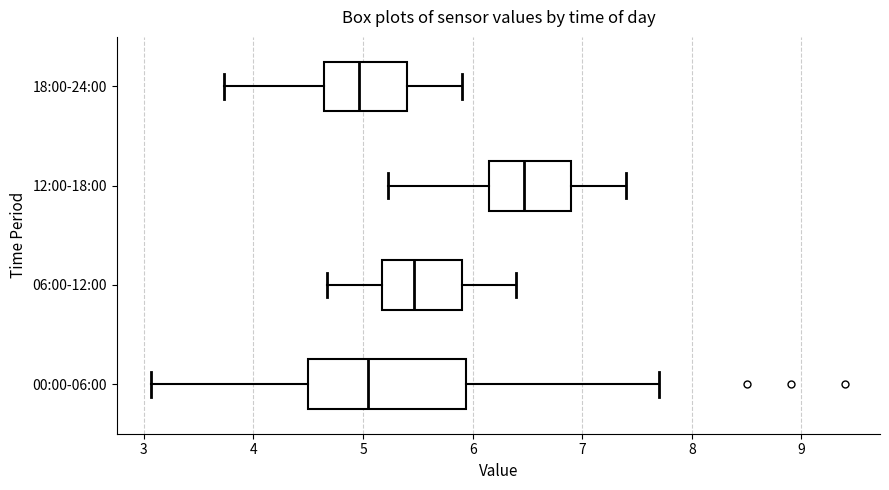

Comparing the boxes themselves (not the whiskers), which one is the widest?

00:00-06:00